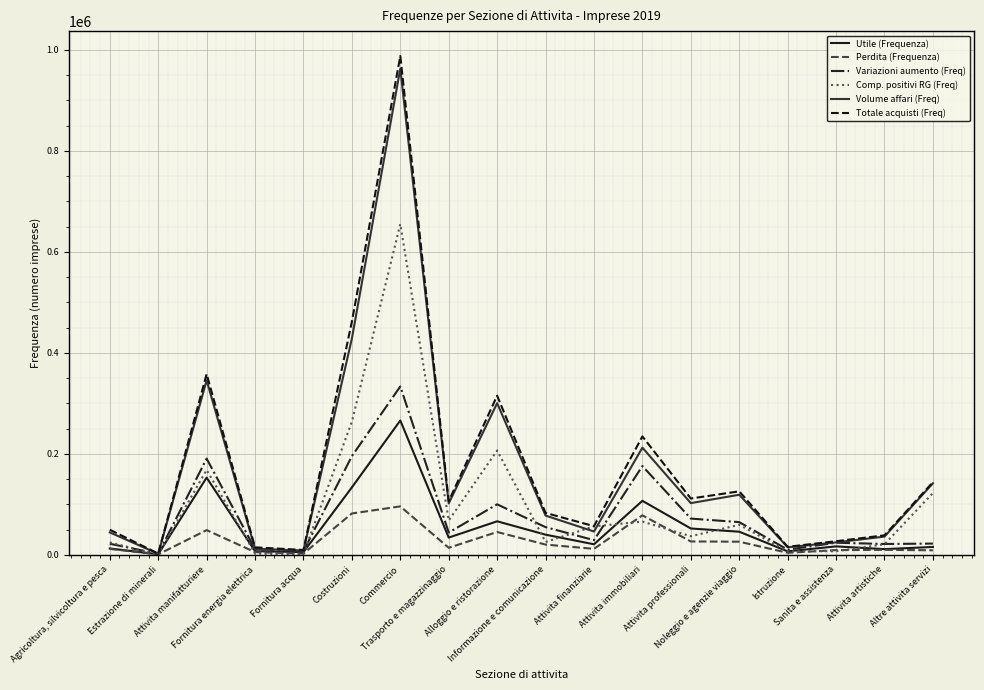

What is the total value across all series at Fornitura acqua?

36001